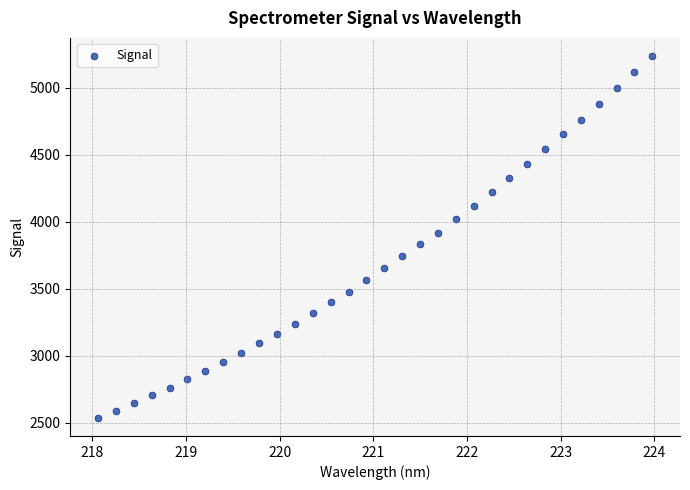

What is the range of X values (max minus min)?

5.9